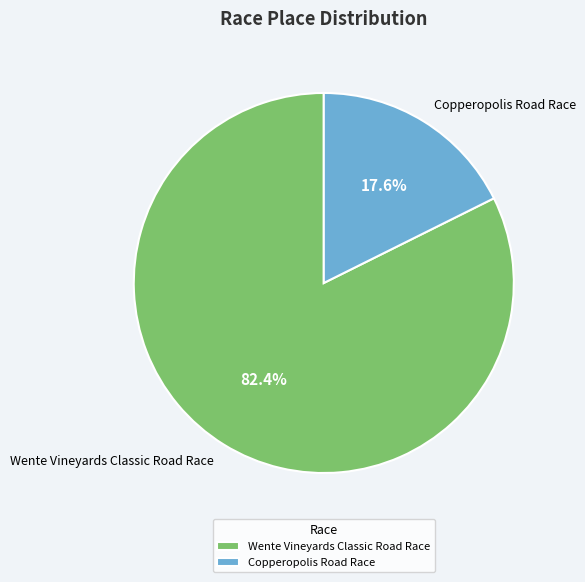

Which category accounts for the majority?

Wente Vineyards Classic Road Race